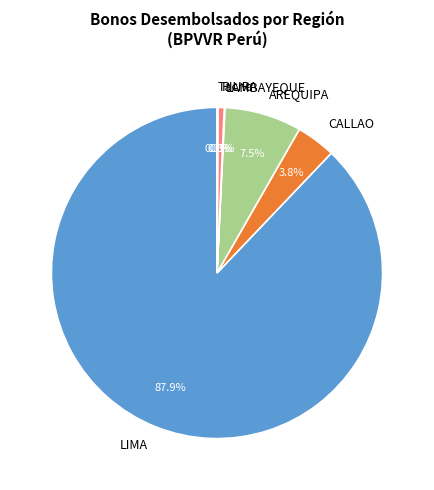

Combined, do PIURA and AREQUIPA account for over 50%?

No